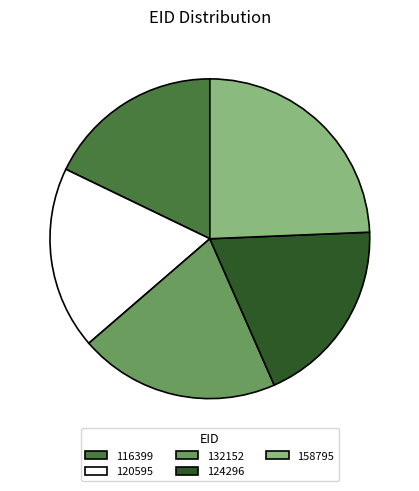

Between 116399 and 124296, which is larger?

124296